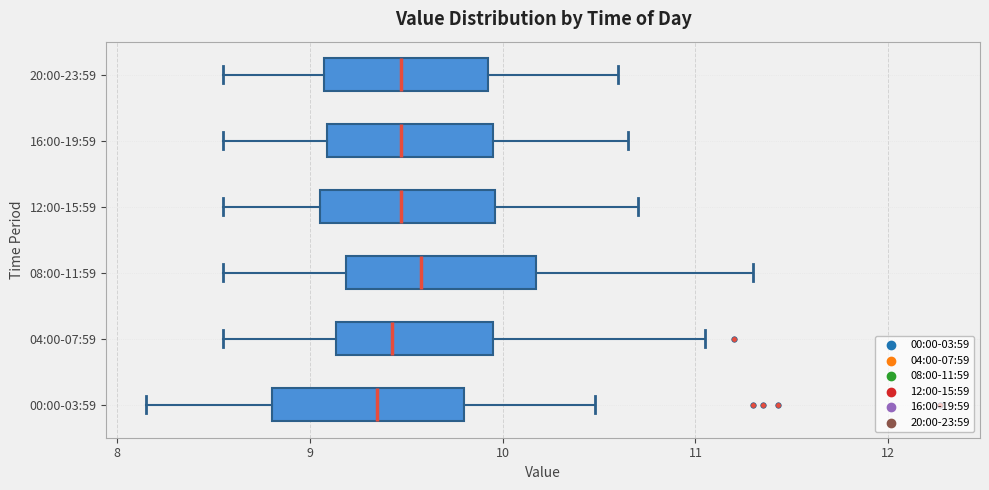

Where does the left whisker of the box for 12:00-15:59 end on the x-axis? The values are not printed on the chart, so give them approximately, as read against the axis.

8.6